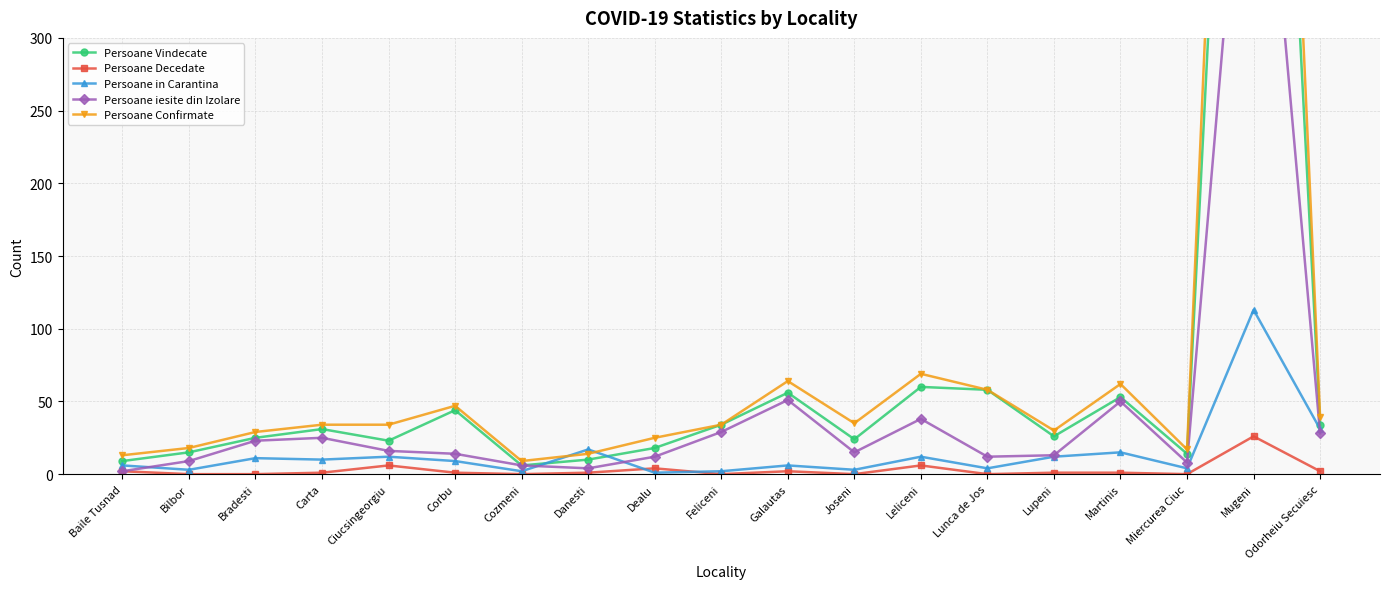

How many interior local valleys does the Persoane in Carantina series have?

7